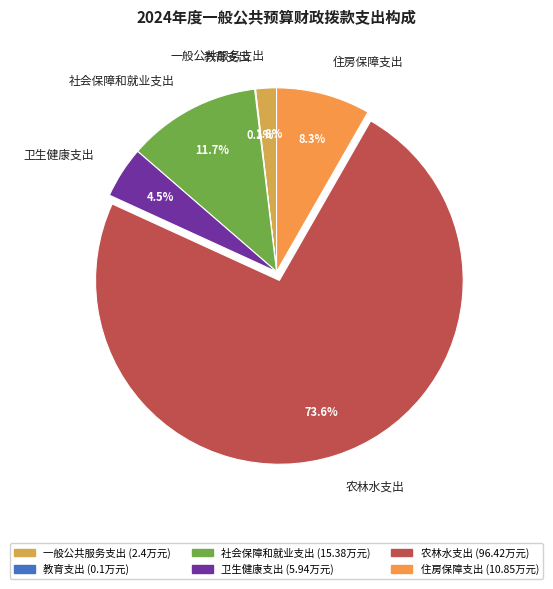

What percentage is NOT represented by 住房保障支出?

91.7%